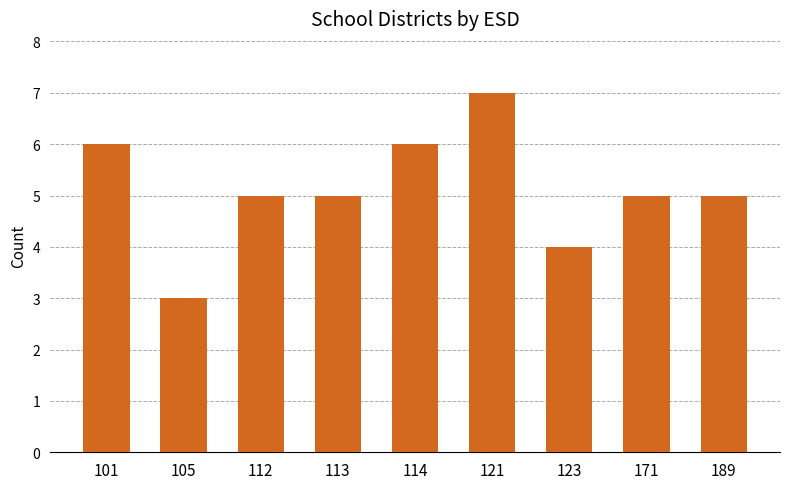

At which category does the chart reach its minimum across all series?

105